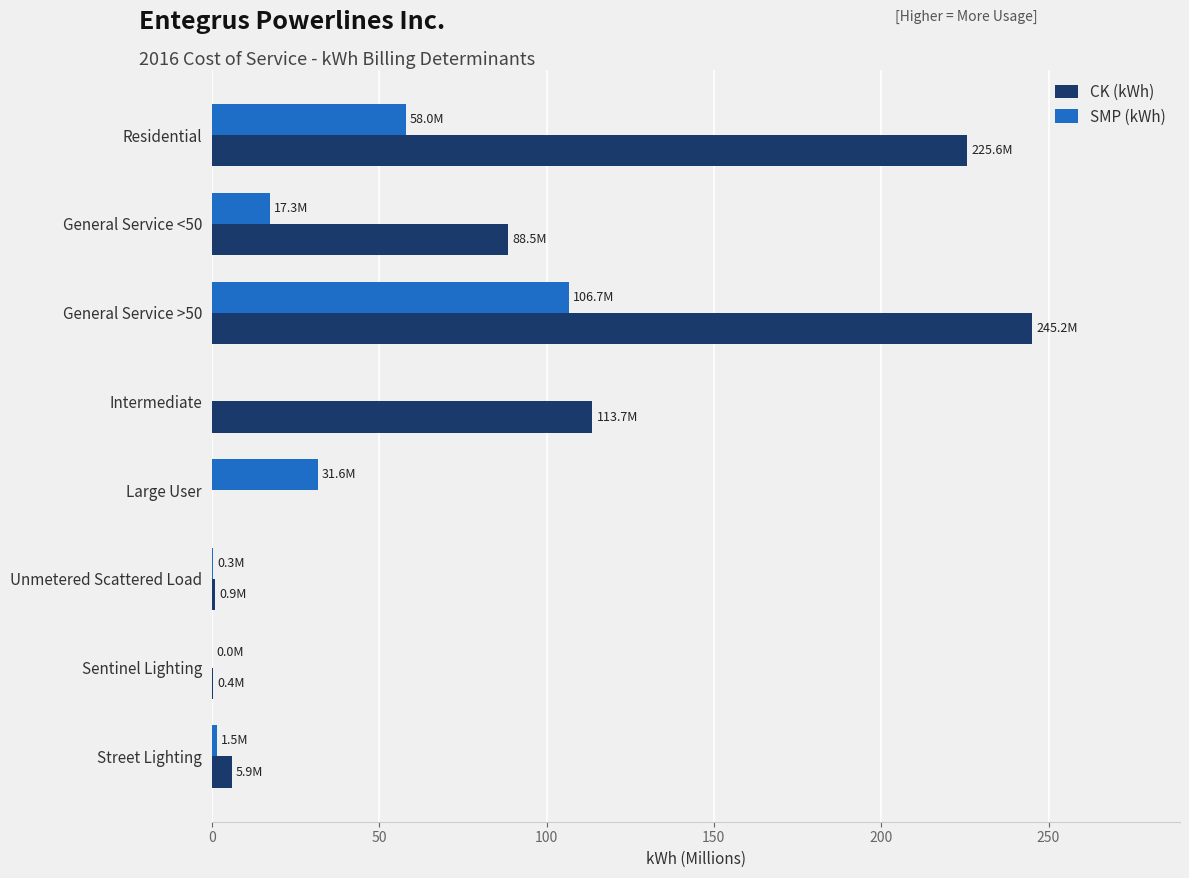

At which category is the sum across all series the highest?

General Service >50